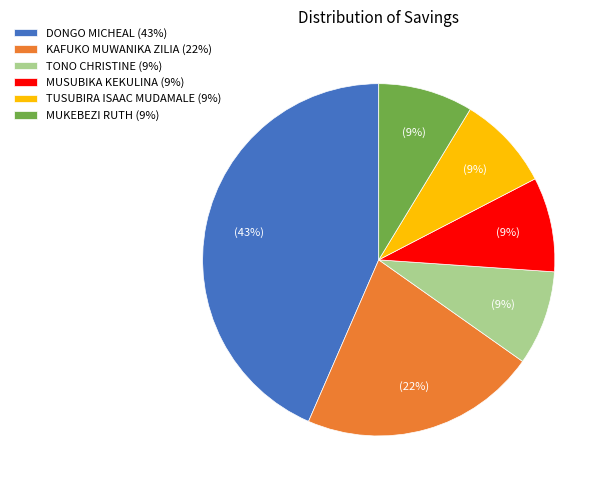

To the nearest percent, what is the difference between the KAFUKO MUWANIKA ZILIA (22%) and MUKEBEZI RUTH (9%) slice percentages?

13%